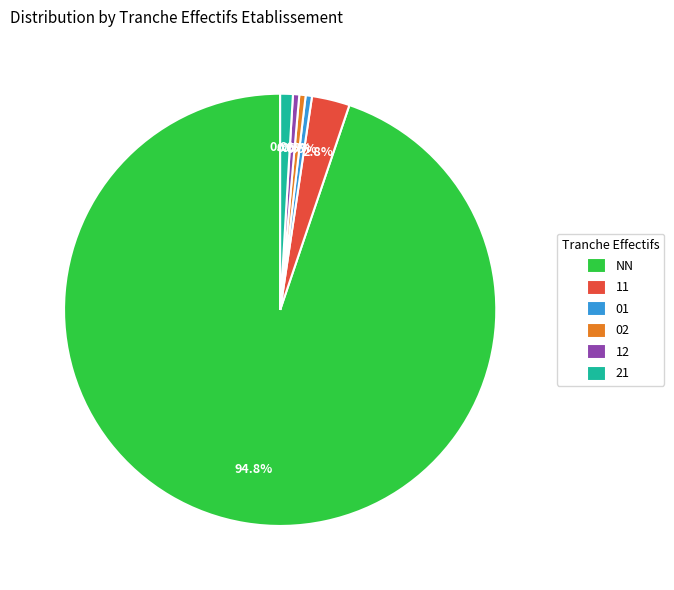

What percentage is NOT represented by 12?

99.5%